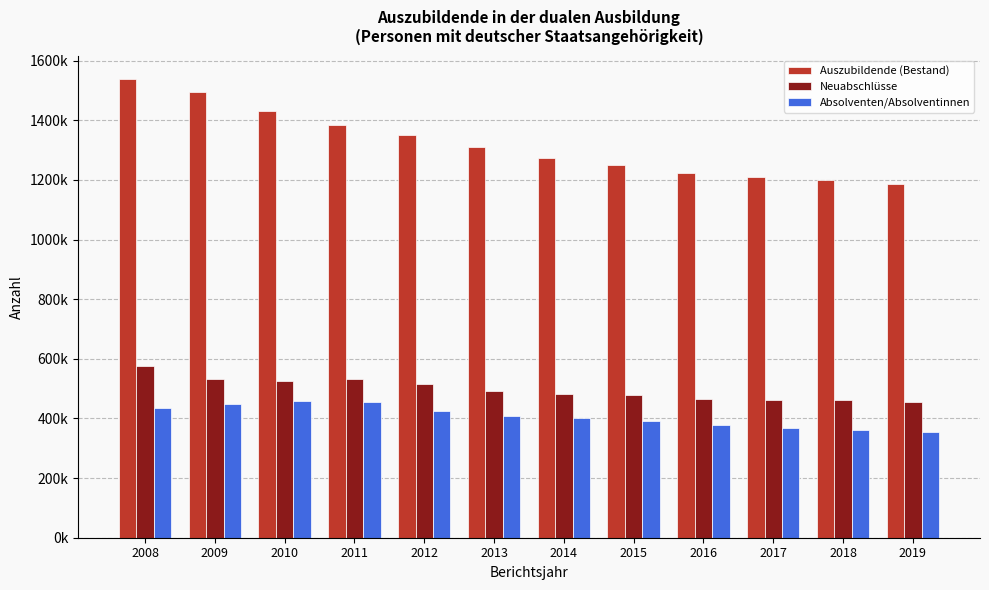

Reading right to left, extract all data points from this chart.

Auszubildende (Bestand): 2019=1186452	2018=1199367	2017=1210656	2016=1224699	2015=1249617	2014=1275084	2013=1312131	2012=1351251	2011=1382970	2010=1431129	2009=1495677	2008=1540245
Neuabschlüsse: 2019=453651	2018=460869	2017=460887	2016=465666	2015=477612	2014=481902	2013=492099	2012=515802	2011=532833	2010=526926	2009=531084	2008=576489
Absolventen/Absolventinnen: 2019=355173	2018=362397	2017=369420	2016=377553	2015=392298	2014=401922	2013=408558	2012=423693	2011=454185	2010=458475	2009=449562	2008=436791